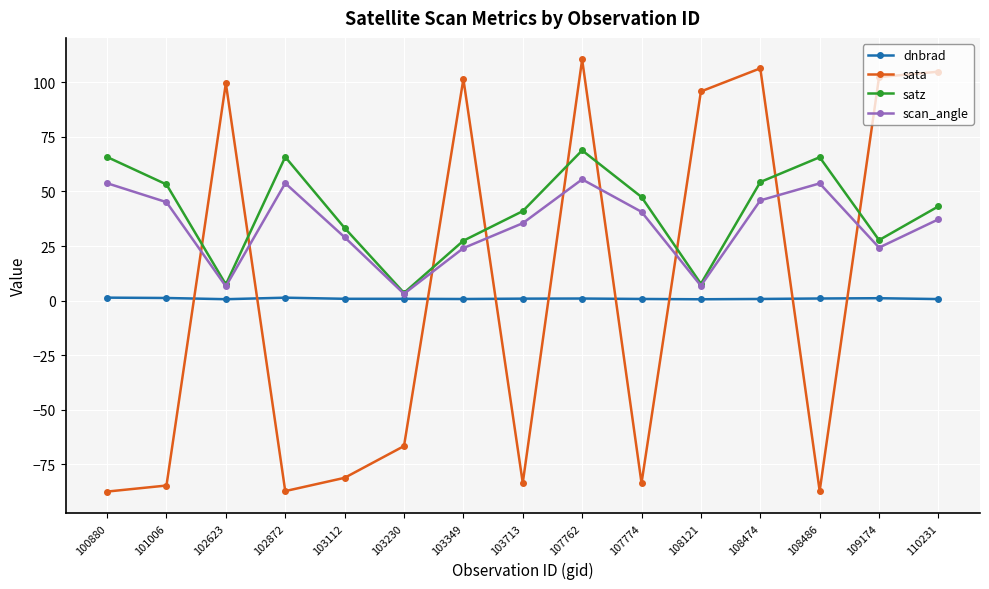

What is the maximum value shown in the chart?

110.4